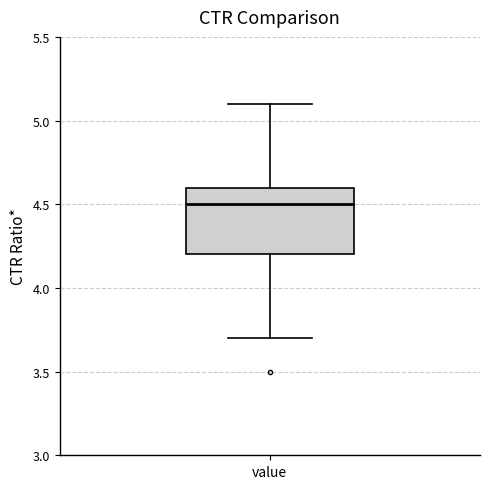

Transcribe this box plot: give where the median line is, the range the box spans, and where the two whiskers end, as read against the y-axis. The values are not printed on the chart, so give them approximately, as read against the axis.

median 4.5, box 4.2 to 4.6, whiskers 3.7 to 5.1